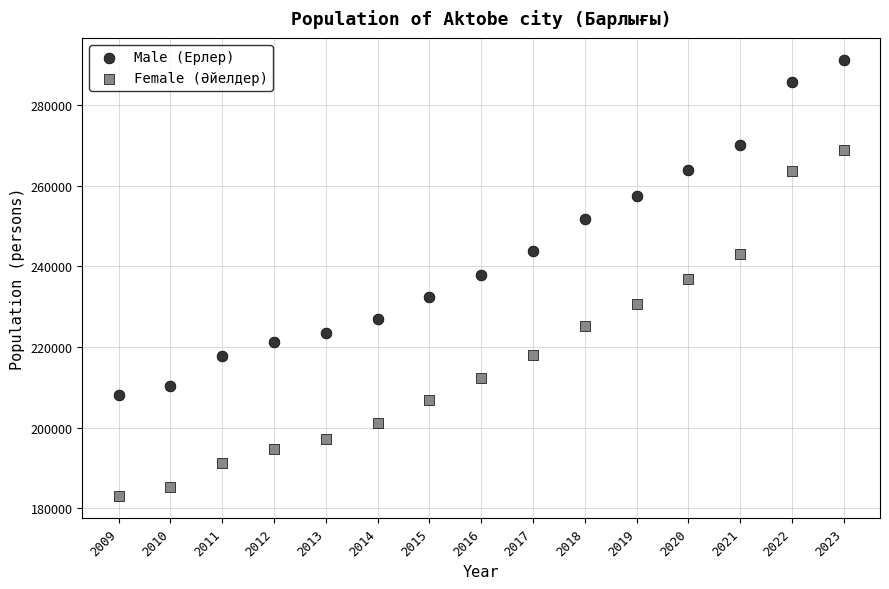

Which series has the widest spread of Y values?

Female (Әйелдер)